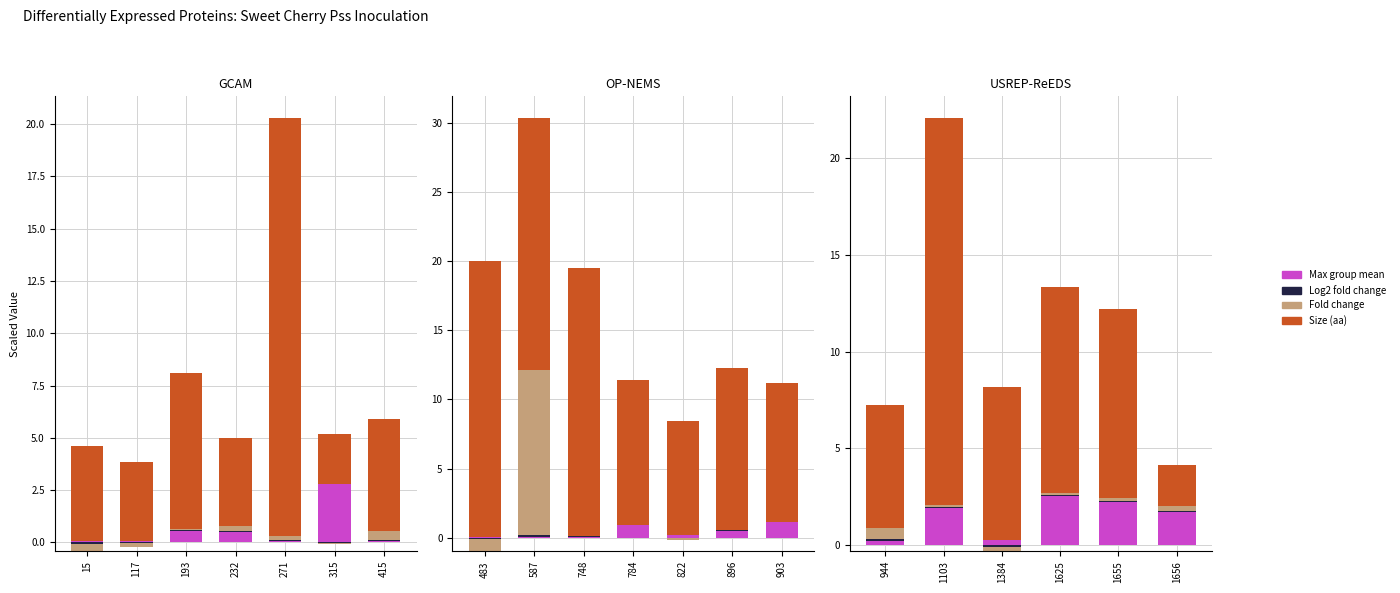

Which series has the largest total across all categories?

Size (aa)